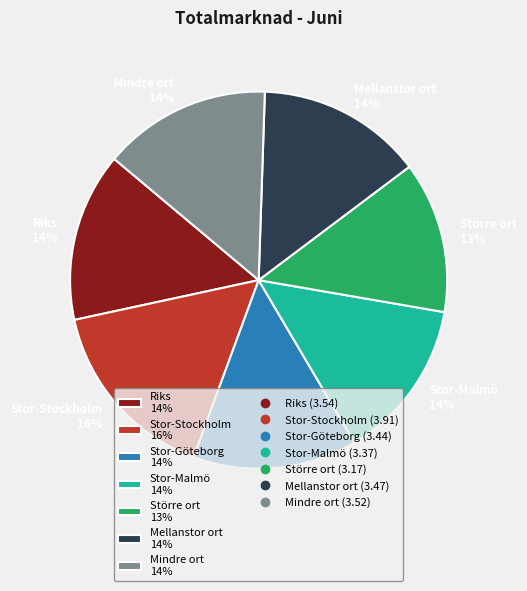

To the nearest percent, what is the average slice percentage?

14%